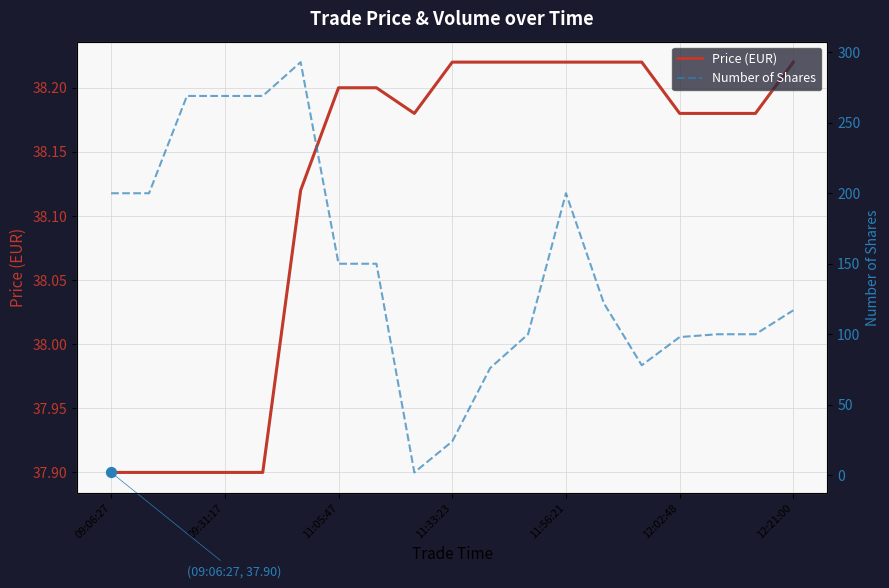

Which series reaches the maximum Y coordinate?

Number of Shares